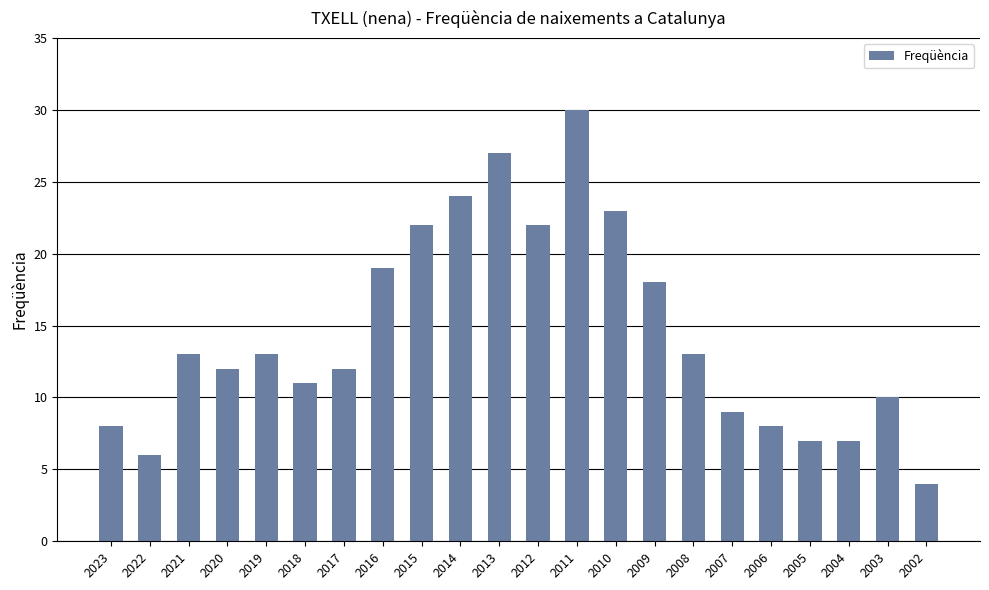

What is the sum of all values?

318